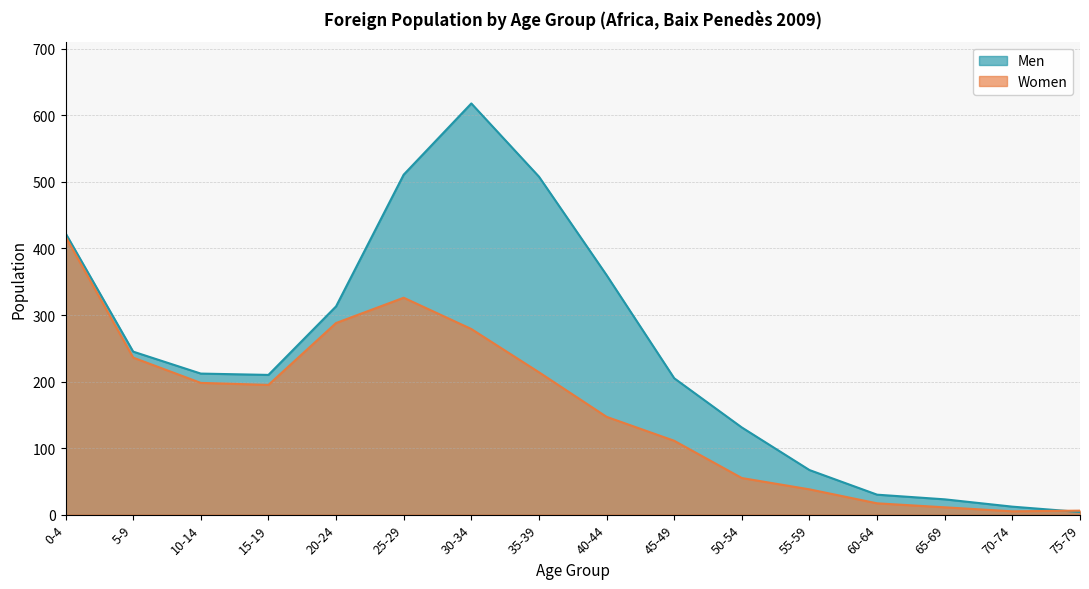

At which label does Men first exceed 212?

0-4